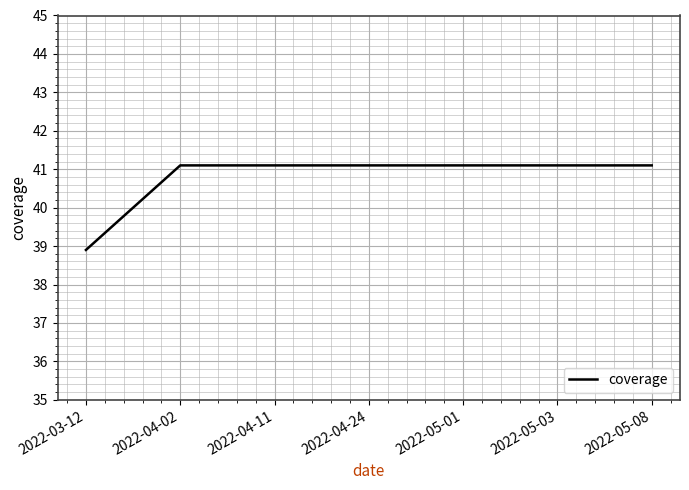

Is it true that the value at 2022-05-08 is 60.8?

False